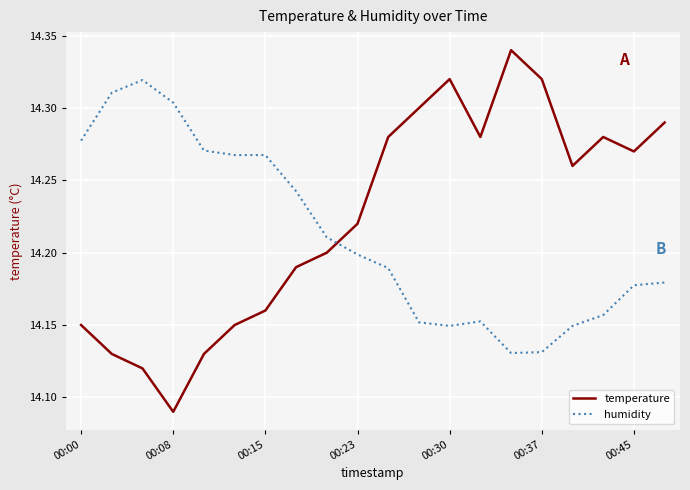

Which series ends up on top after the final intersection of humidity and temperature?

temperature